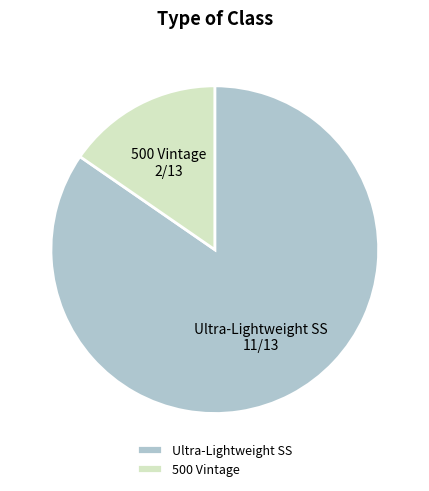

True or false: 500 Vintage accounts for 15% of the total.

True